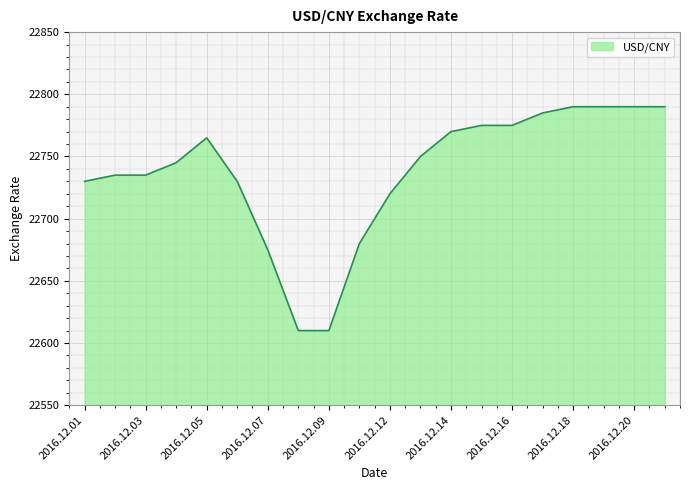

What is the difference between the maximum and minimum values?

180